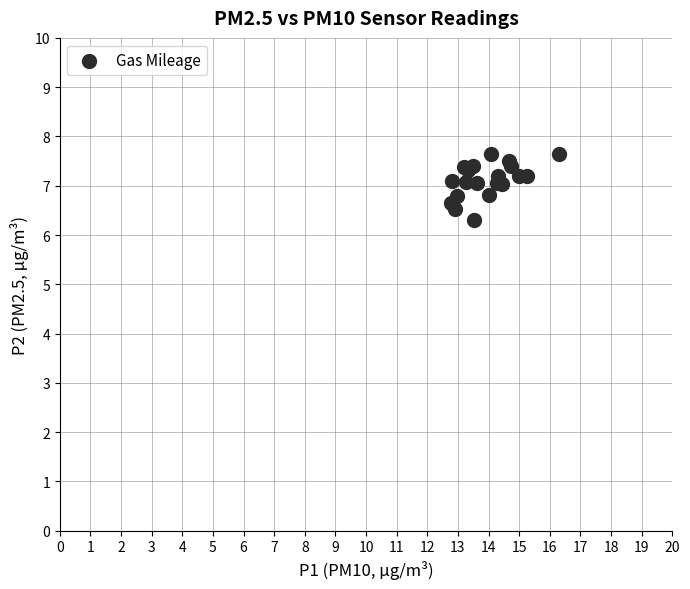

What Y value in the scatter plot is closest to 6?

6.3